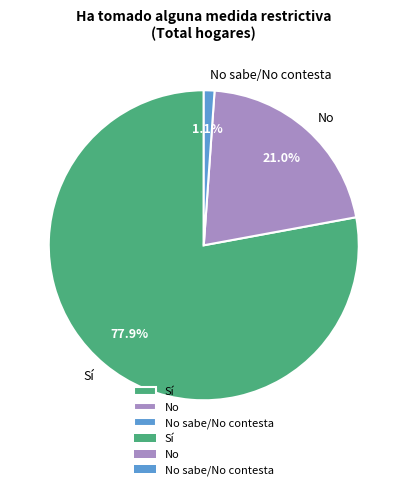

Does any single category account for the majority?

Yes